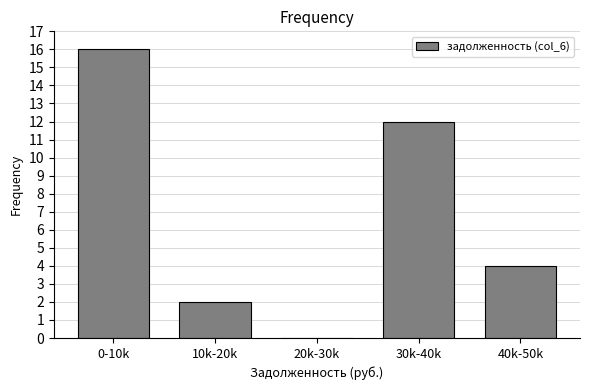

Reading left to right, transcribe all the data shown in this chart.

0-10k=16	10k-20k=2	20k-30k=0	30k-40k=12	40k-50k=4